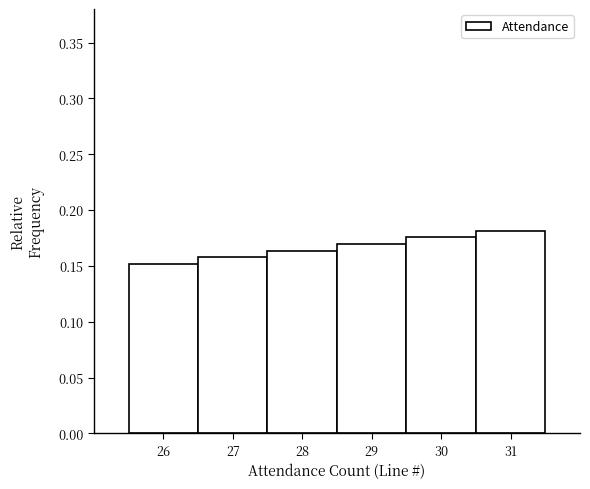

Over which range of the x-axis is the bar tallest?

30.5 to 31.5